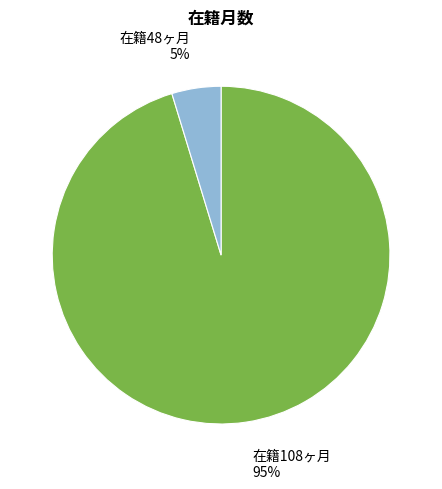

How many segments does this pie chart have?

2